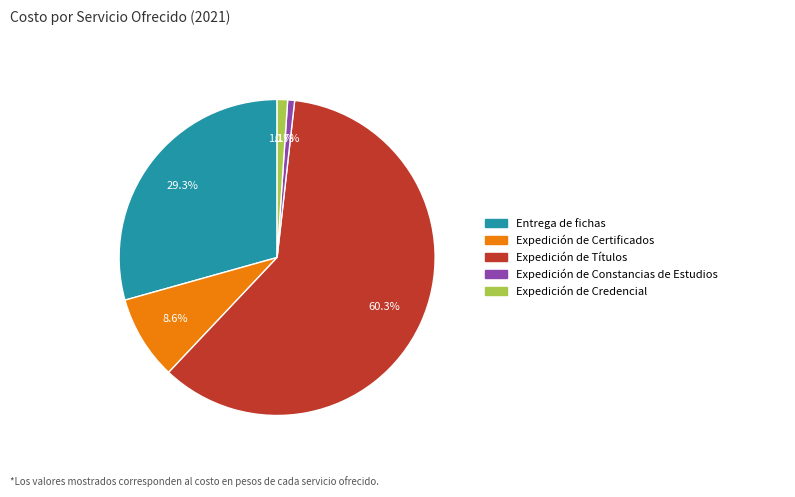

Between Expedición de Credencial and Entrega de fichas, which is larger?

Entrega de fichas